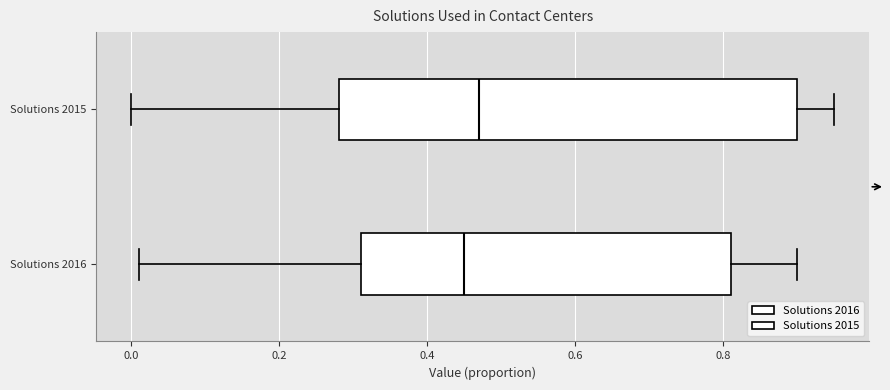

Where is the right edge of the box for Solutions 2016 on the x-axis? The values are not printed on the chart, so give them approximately, as read against the axis.

0.82